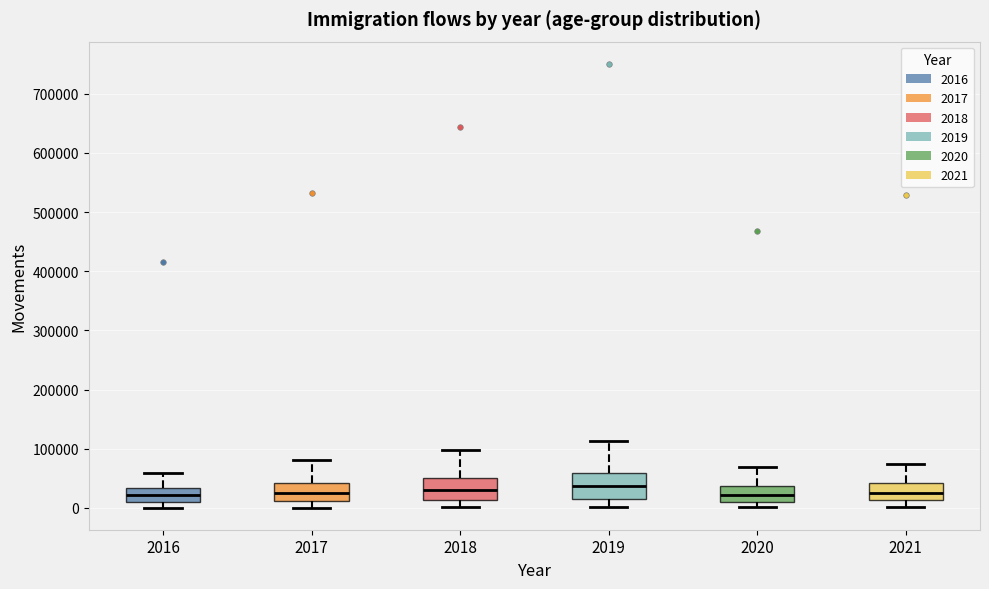

Reading left to right, read every box against the y-axis: the position of its median line, the range the box covers, and the ends of its whiskers. The values are not printed on the chart, so give them approximately, as read against the axis.

2016: median 20000, box 10000 to 30000, whiskers 0 to 60000
2017: median 30000, box 10000 to 40000, whiskers 0 to 80000
2018: median 30000, box 10000 to 50000, whiskers 0 to 100000
2019: median 40000, box 20000 to 60000, whiskers 0 to 110000
2020: median 20000, box 10000 to 40000, whiskers 0 to 70000
2021: median 30000, box 10000 to 40000, whiskers 0 to 70000